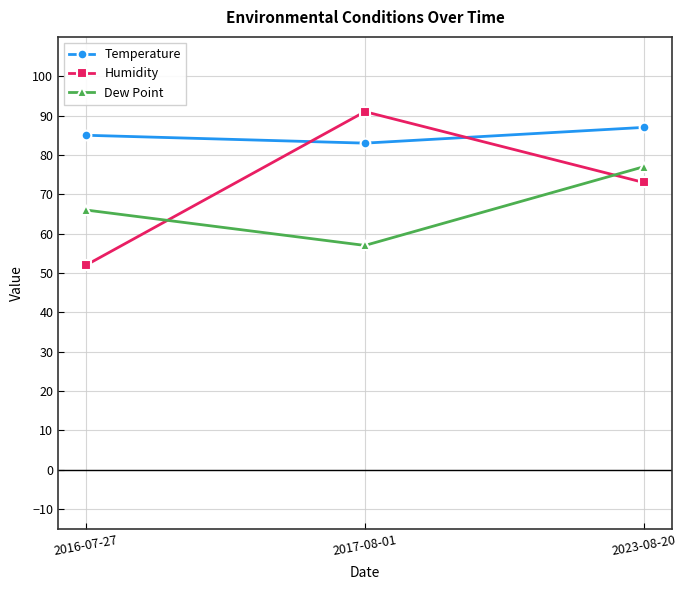

Which series has the widest spread of values?

Humidity